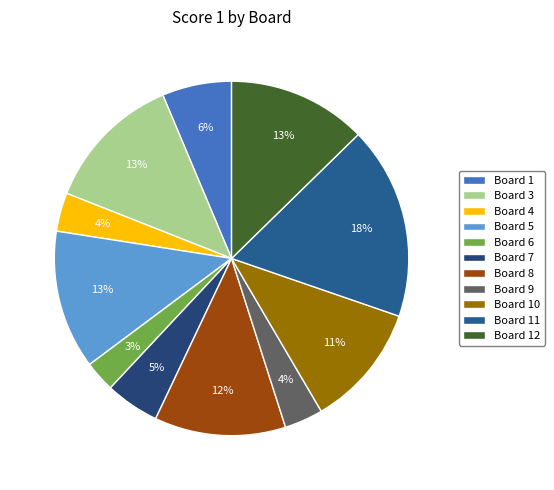

What is the largest slice in the pie chart?

Board 11